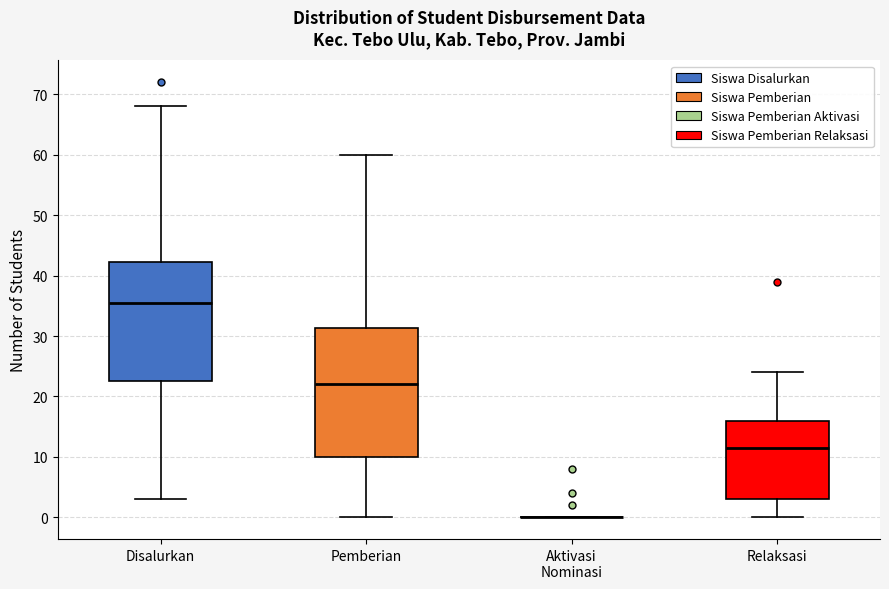

Which box is the tallest, from its lower edge to its upper edge?

Pemberian